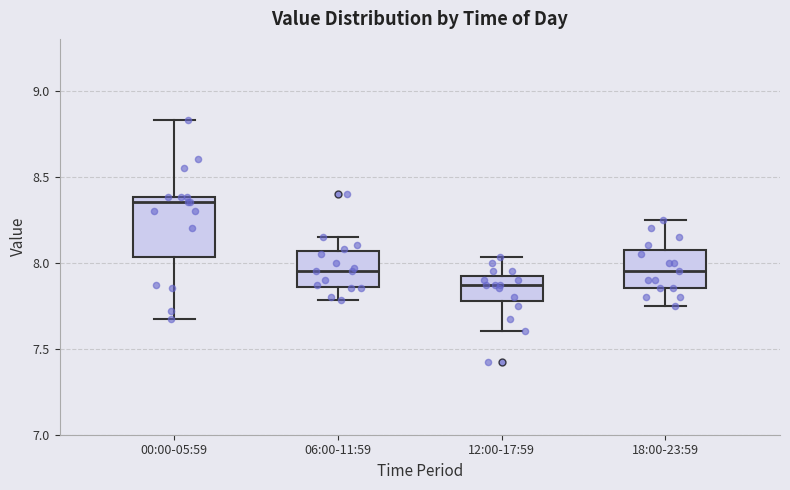

Reading left to right, read every box against the y-axis: the position of its median line, the range the box covers, and the ends of its whiskers. The values are not printed on the chart, so give them approximately, as read against the axis.

00:00-05:59: median 8.35, box 8.05 to 8.40, whiskers 7.65 to 8.85
06:00-11:59: median 7.95, box 7.85 to 8.05, whiskers 7.80 to 8.15
12:00-17:59: median 7.85, box 7.80 to 7.95, whiskers 7.60 to 8.05
18:00-23:59: median 7.95, box 7.85 to 8.10, whiskers 7.75 to 8.25